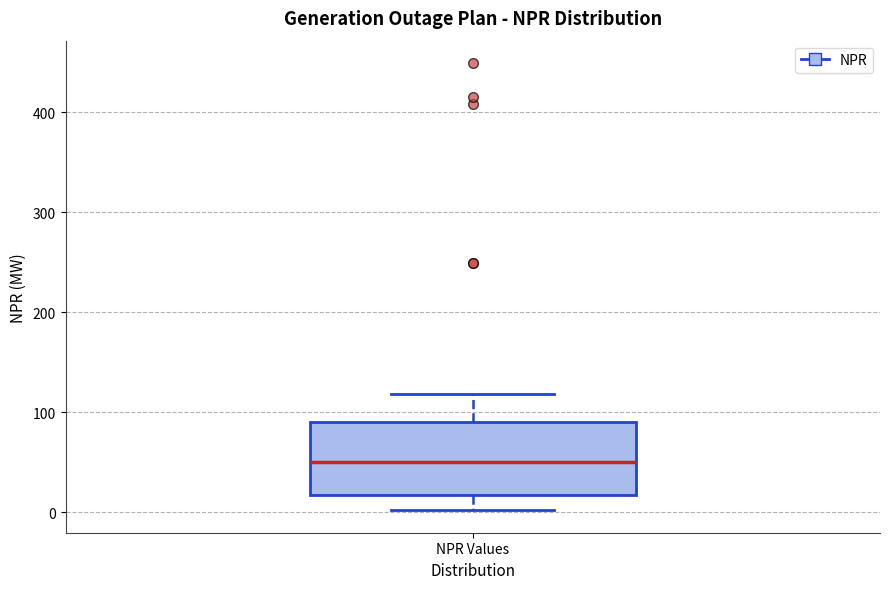

Read this box plot against the y-axis: the position of the median line, the range covered by the box, and the ends of both whiskers. The values are not printed on the chart, so give them approximately, as read against the axis.

median 50, box 20 to 90, whiskers 0 to 120